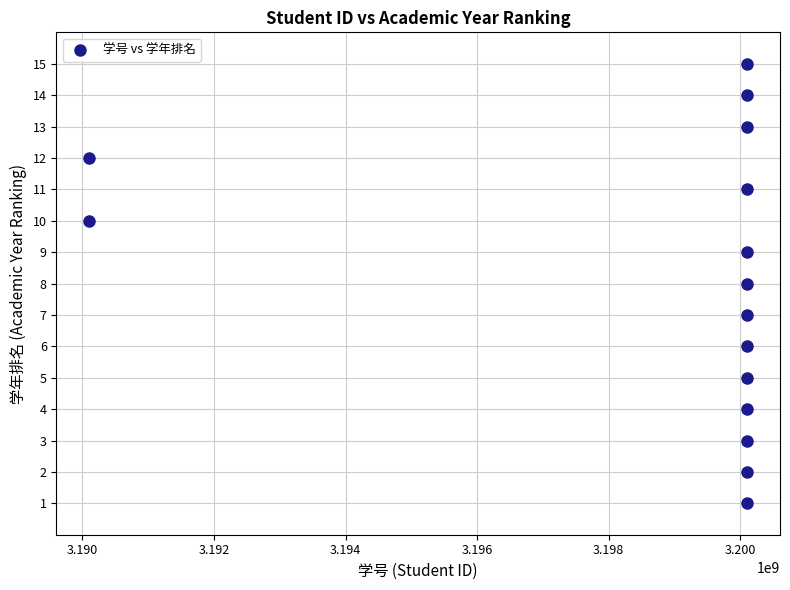

What is the range of Y values (max minus min)?

14